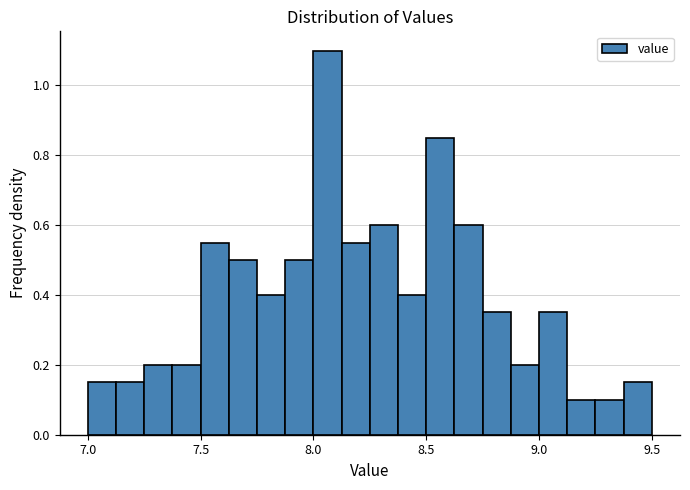

Around what value on the x-axis is the tallest bar? Give the approximate position of its centre, as read against the axis.

8.05